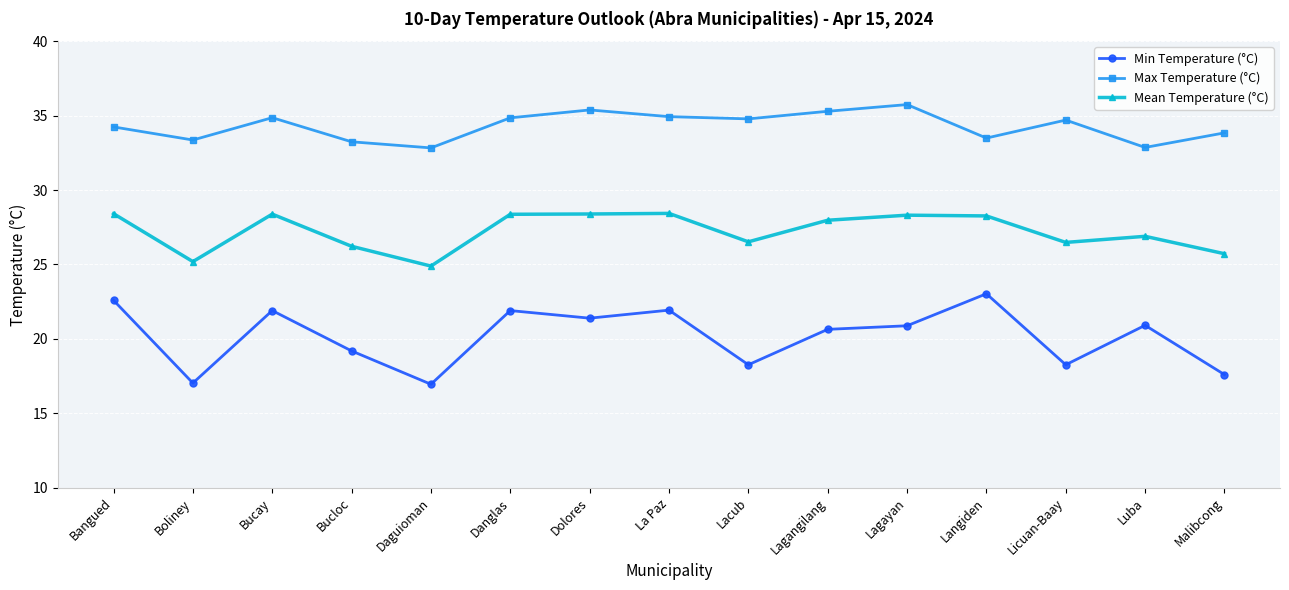

The value of Min Temperature (°C) at Lagayan is 33.2. True or false?

False